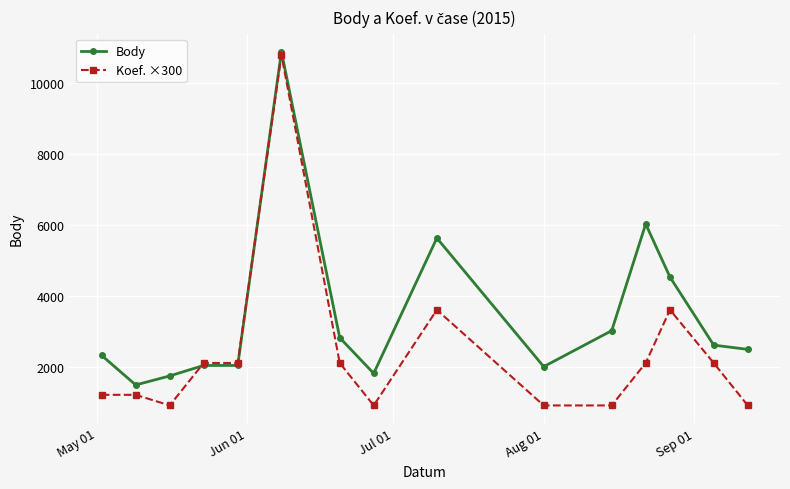

List the series in order of their overall mean, highest first.

Body, Koef. ×300